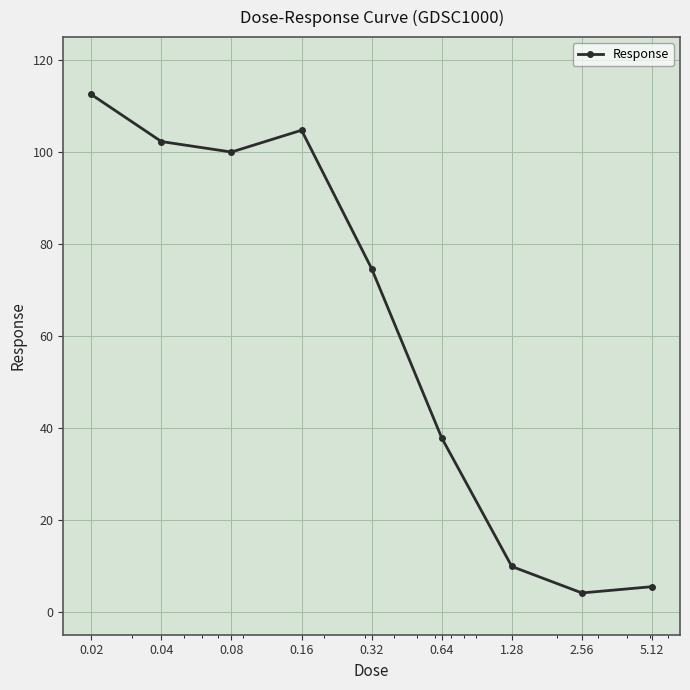

Reading left to right, transcribe all the data shown in this chart.

112.5	102.3	100.0	104.7	74.6	37.8	9.8	4.1	5.5